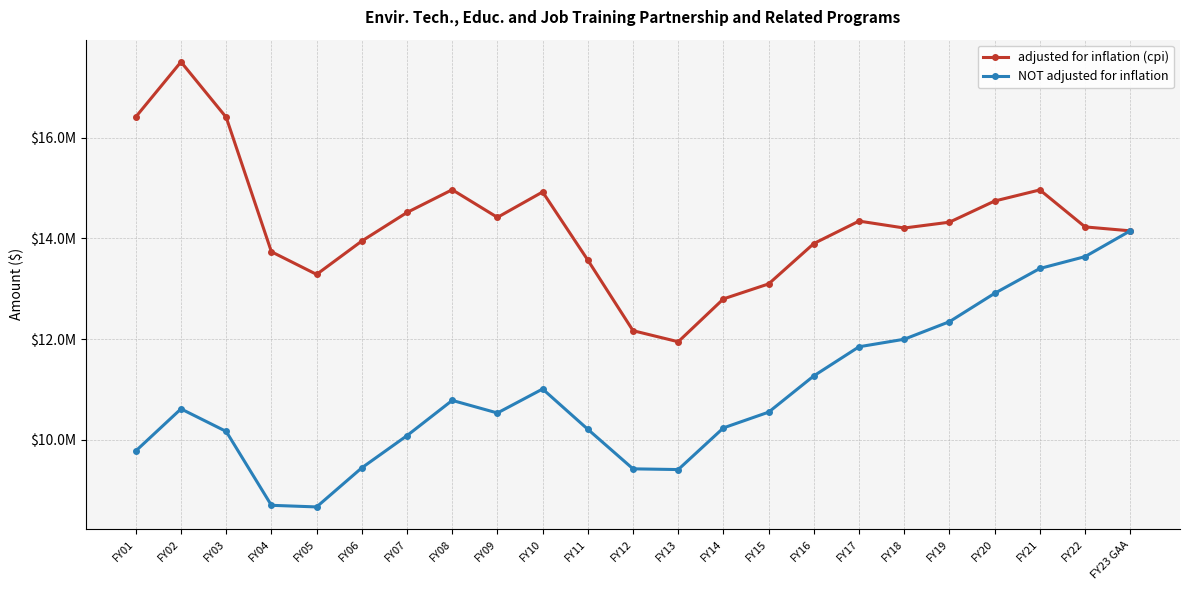

Reading left to right, what are all the values shown in this chart?

adjusted for inflation (cpi): FY01=16409469	FY02=17501117	FY03=16401683	FY04=13733018	FY05=13283216	FY06=13945623	FY07=14512562	FY08=14964106	FY09=14415171	FY10=14920077	FY11=13566918	FY12=12166254	FY13=11946515	FY14=12797418	FY15=13094805	FY16=13896335	FY17=14341510	FY18=14204258	FY19=14319901	FY20=14739986	FY21=14960478	FY22=14226126	FY23 GAA=14148161
NOT adjusted for inflation: FY01=9778754	FY02=10613968	FY03=10166326	FY04=8699959	FY05=8667839	FY06=9443853	FY07=10083193	FY08=10782619	FY09=10532545	FY10=11008757	FY11=10208910	FY12=9423796	FY13=9409550	FY14=10236591	FY15=10549416	FY16=11269527	FY17=11846928	FY18=11996578	FY19=12344979	FY20=12907962	FY21=13400931	FY22=13636195	FY23 GAA=14148161